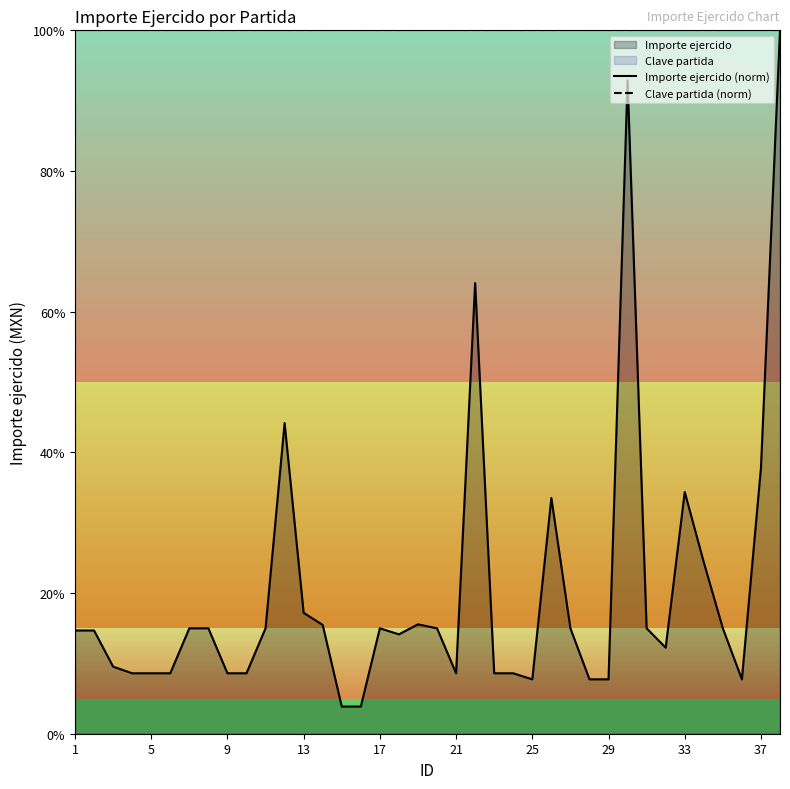

Does the chart display data point markers on the line(s)?

No